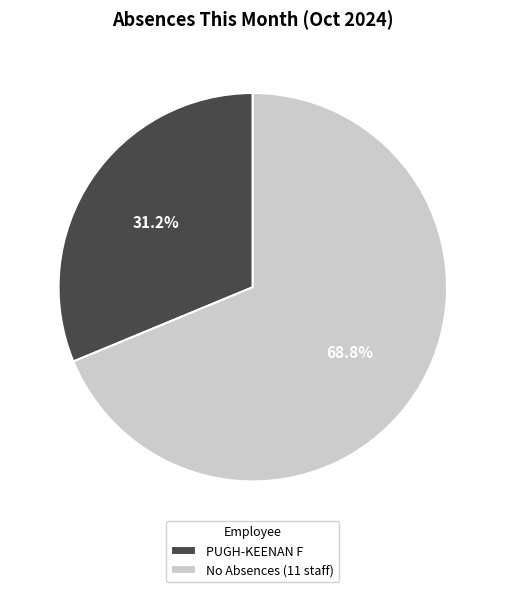

What percentage do No Absences (11 staff) and PUGH-KEENAN F together represent?

100.0%